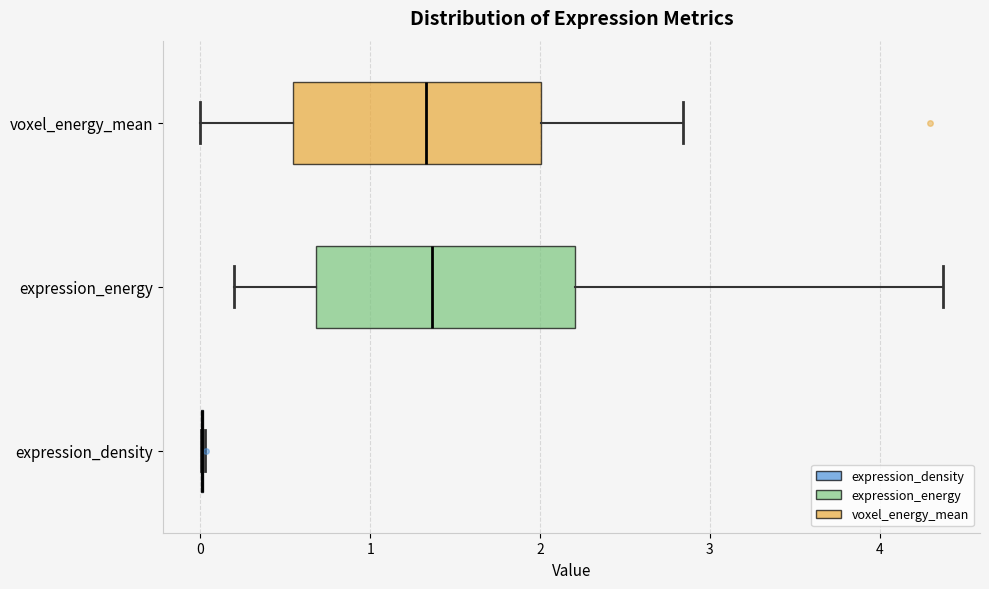

Reading bottom to top, transcribe this box plot: for each box, give where its median line is, the range the box spans, and where its two whiskers end, as read against the x-axis. The values are not printed on the chart, so give them approximately, as read against the axis.

expression_density: box collapsed to a line at 0.0, whiskers 0.0 to 0.0
expression_energy: median 1.4, box 0.7 to 2.2, whiskers 0.2 to 4.4
voxel_energy_mean: median 1.3, box 0.5 to 2.0, whiskers 0.0 to 2.8